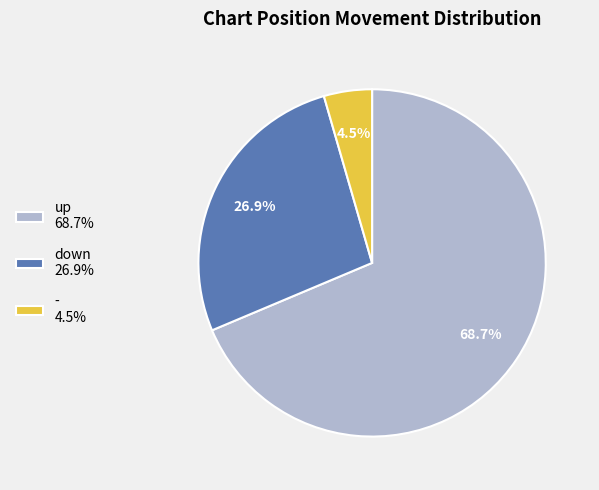

True or false: up accounts for 69% of the total.

True